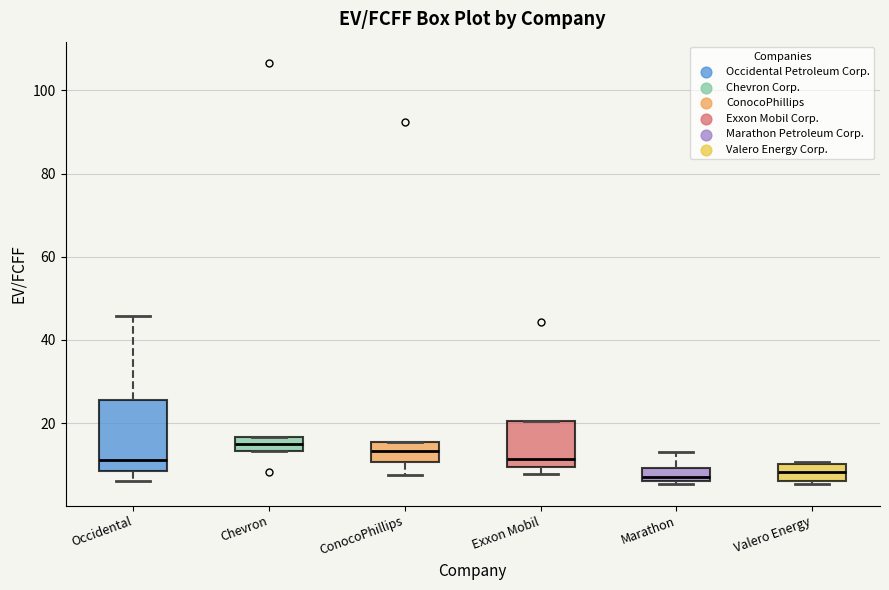

Reading left to right, read every box against the y-axis: the position of its median line, the range the box covers, and the ends of its whiskers. The values are not printed on the chart, so give them approximately, as read against the axis.

Occidental: median 12, box 8 to 26, whiskers 6 to 46
Chevron: median 14 (inside the box), box 14 to 16, whiskers 14 to 16
ConocoPhillips: median 14, box 10 to 16, whiskers 8 to 16
Exxon Mobil: median 12, box 10 to 20, whiskers 8 to 20
Marathon: median 8, box 6 to 10, whiskers 6 (just below the box's lower edge) to 14
Valero Energy: median 8, box 6 to 10, whiskers 6 (just below the box's lower edge) to 10